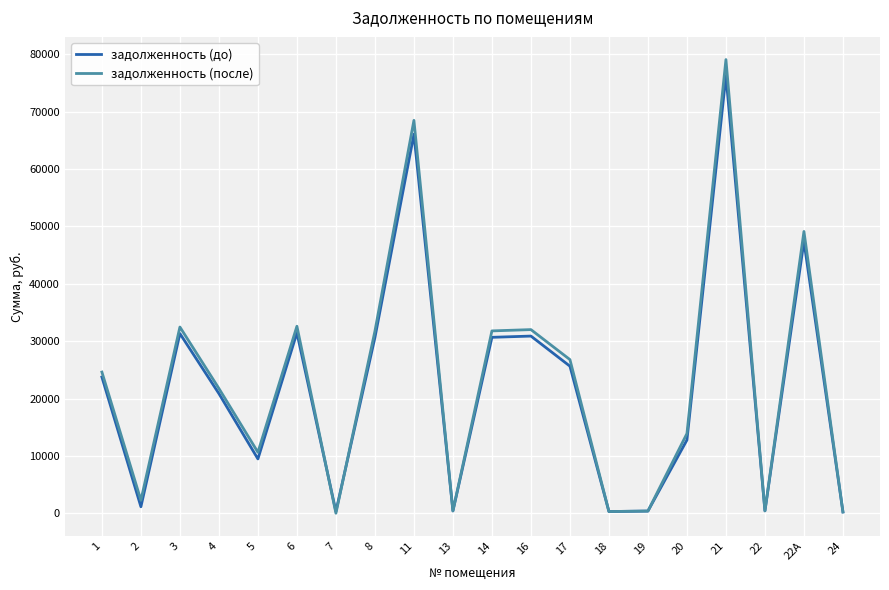

What is the maximum value shown in the chart?

79100.0